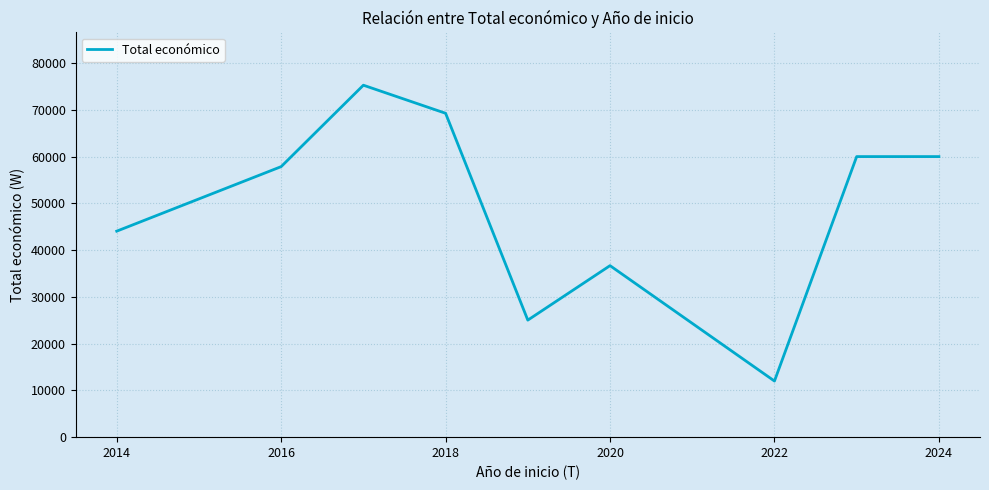

What is the difference between the maximum and minimum values?

63265.3